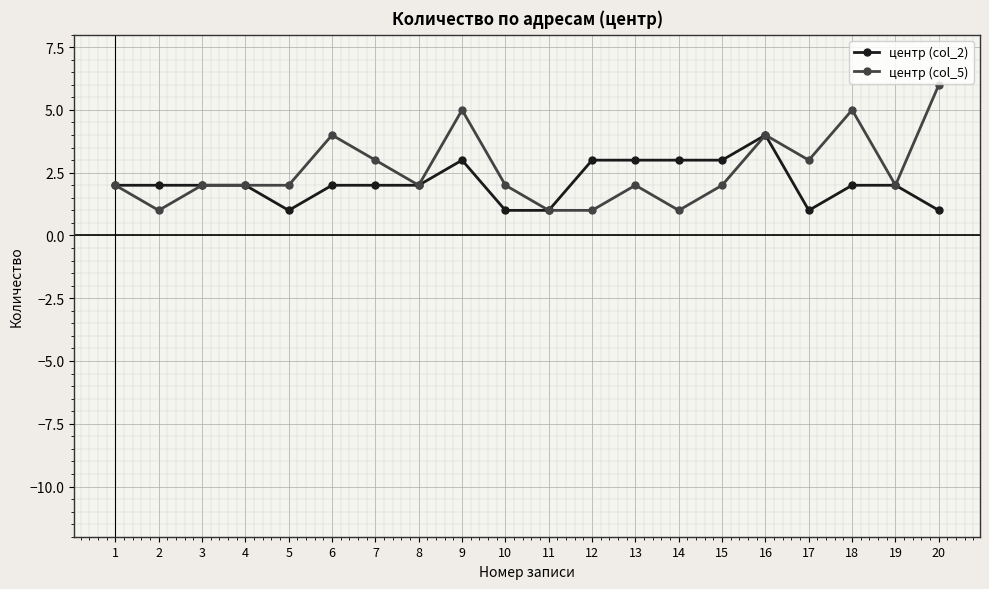

Count the центр (col_5) values in the range 2 to 4.

13